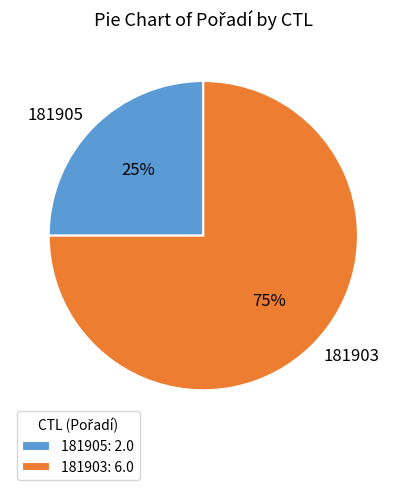

Which has a higher value, 181903 or 181905?

181903